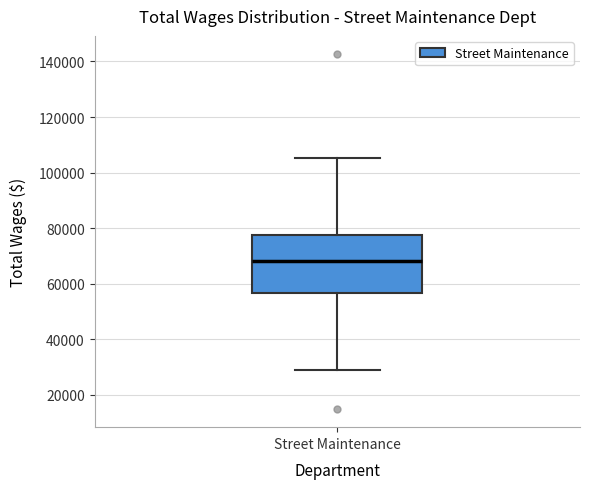

Read this box plot against the y-axis: the position of the median line, the range covered by the box, and the ends of both whiskers. The values are not printed on the chart, so give them approximately, as read against the axis.

median 68000, box 56000 to 78000, whiskers 28000 to 106000